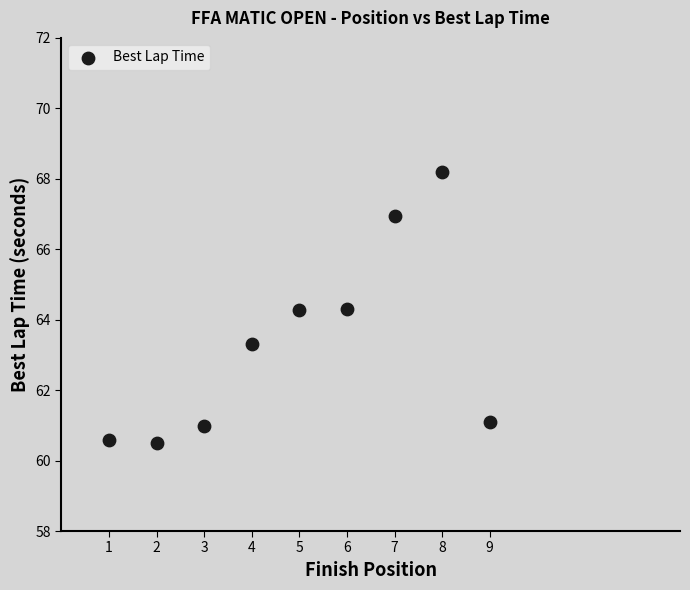

What is the average Y value?

63.4